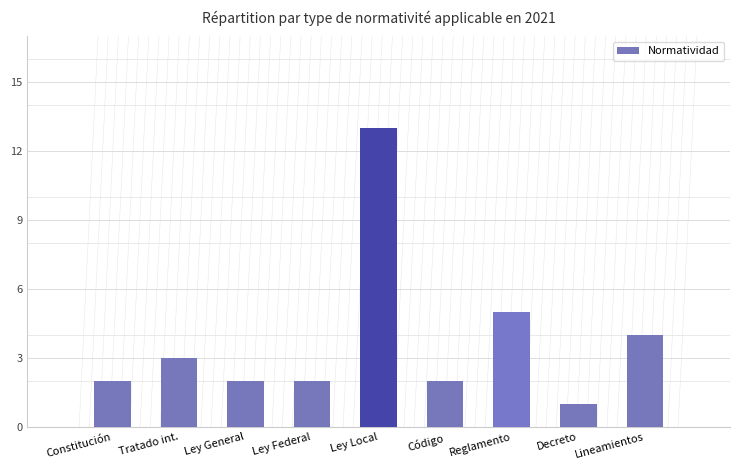

The chart shows a value of 1 at Ley Federal. True or false?

False